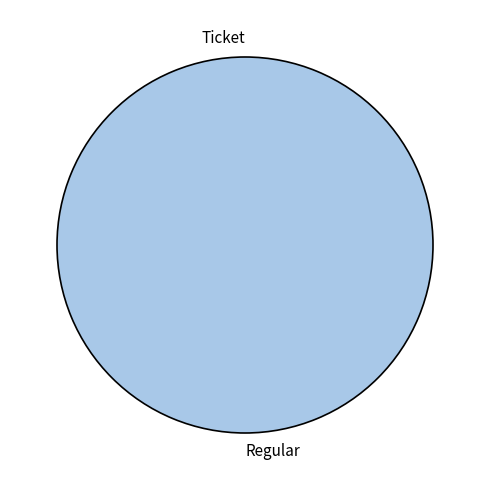

Which slice is the largest?

Regular